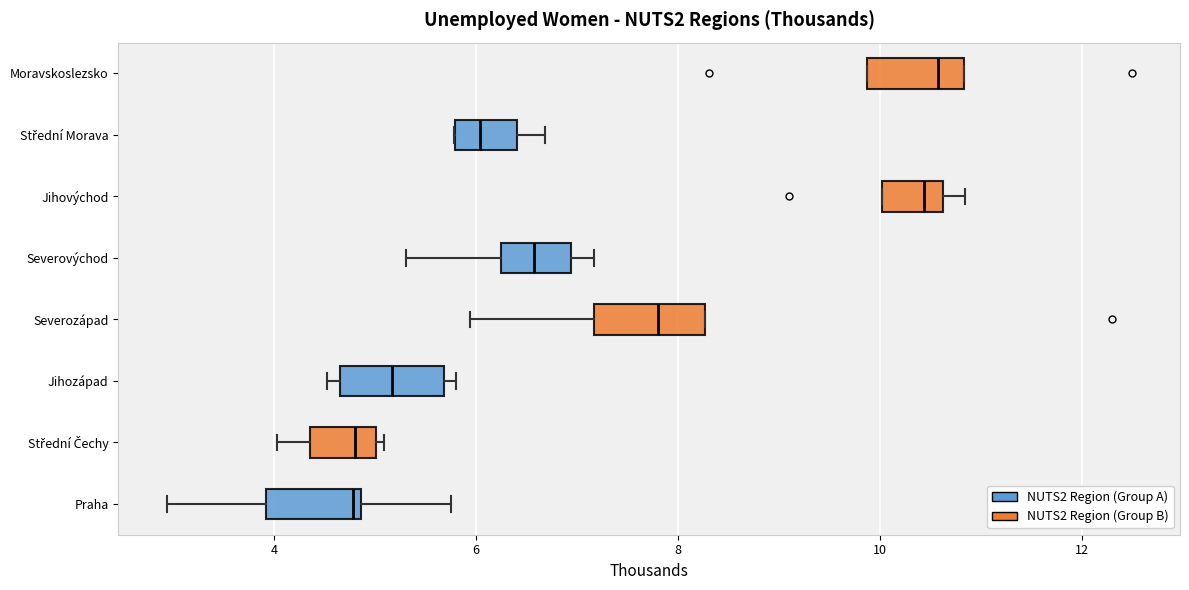

Reading bottom to top, read every box against the x-axis: the position of its median line, the range the box covers, and the ends of its whiskers. The values are not printed on the chart, so give them approximately, as read against the axis.

Praha: median 4.8 (just left of the box's right edge), box 4.0 to 4.8, whiskers 3.0 to 5.8
Střední Čechy: median 4.8, box 4.4 to 5.0, whiskers 4.0 to 5.0 (just right of the box's right edge)
Jihozápad: median 5.2, box 4.6 to 5.6, whiskers 4.6 (just left of the box's left edge) to 5.8
Severozápad: median 7.8, box 7.2 to 8.2, whiskers 6.0 to 8.2
Severovýchod: median 6.6, box 6.2 to 7.0, whiskers 5.4 to 7.2
Jihovýchod: median 10.4, box 10.0 to 10.6, whiskers 10.0 to 10.8
Střední Morava: median 6.0, box 5.8 to 6.4, whiskers 5.8 to 6.6
Moravskoslezsko: median 10.6, box 9.8 to 10.8, whiskers 9.8 to 10.8